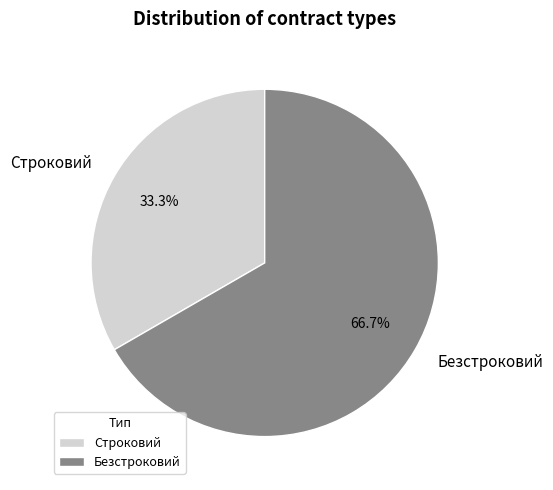

Which category has the smallest portion of the pie?

Строковий